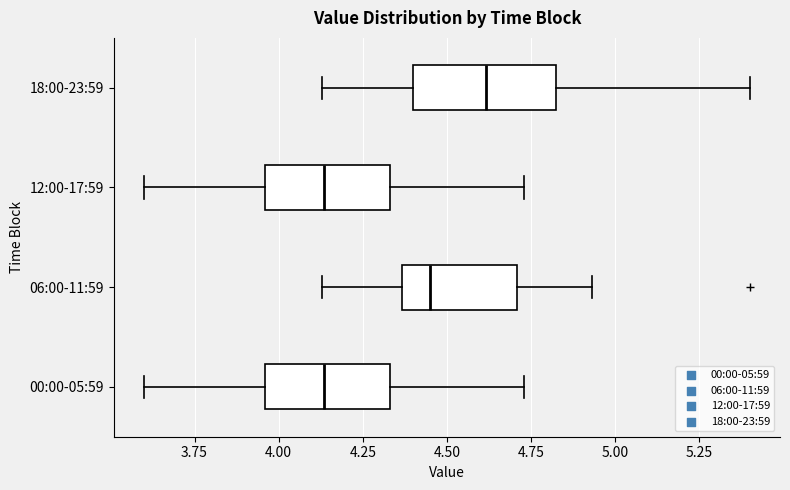

Comparing the boxes themselves (not the whiskers), which one is the widest?

18:00-23:59